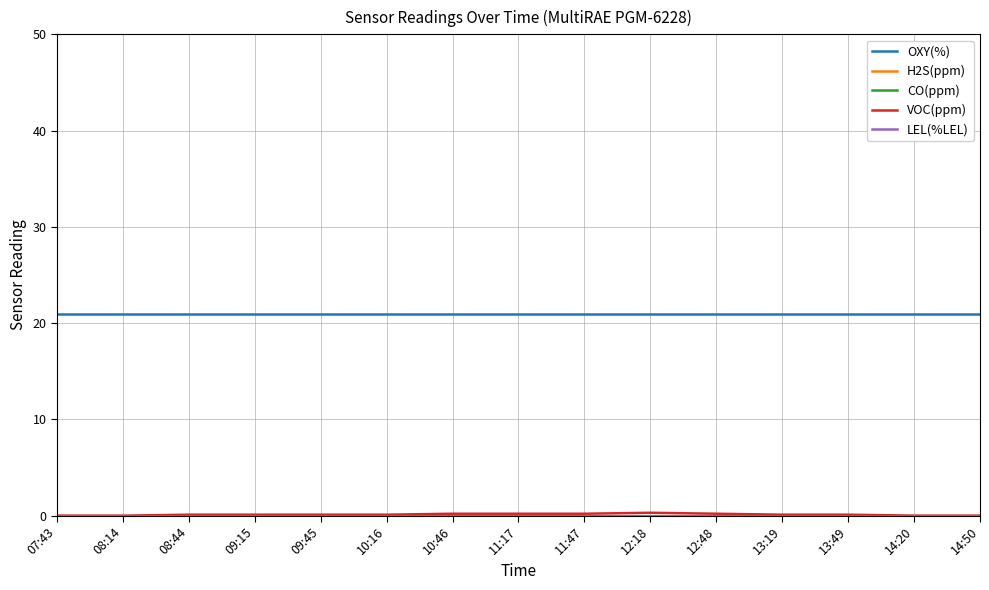

Does the chart have visible grid lines?

Yes